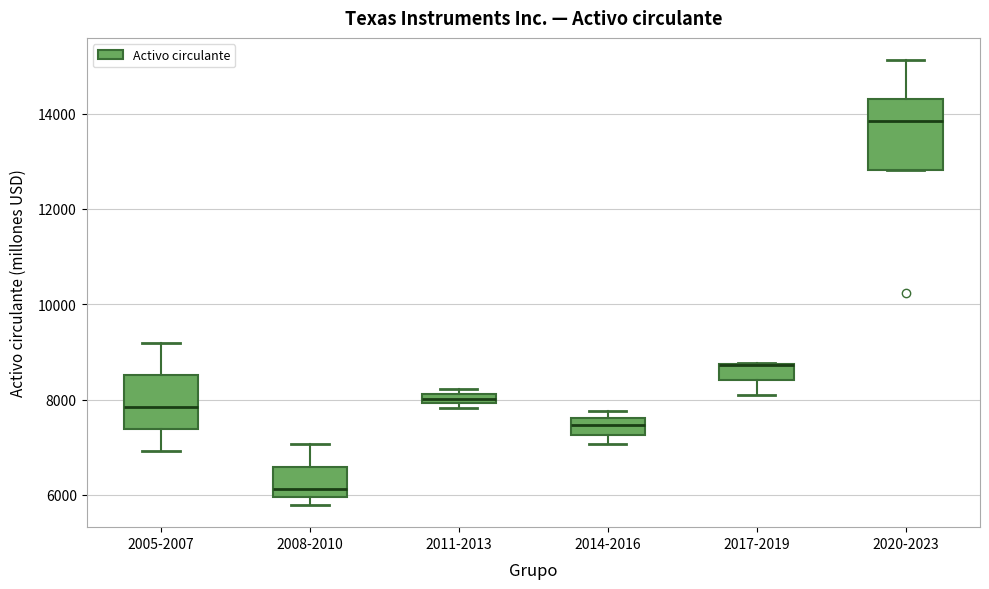

Comparing the boxes themselves (not the whiskers), which one is the tallest?

2020-2023